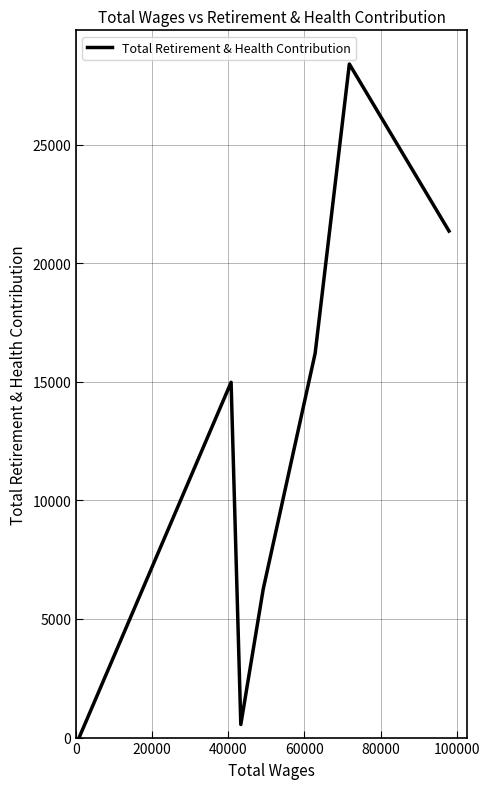

What is the sum of all values?

87745